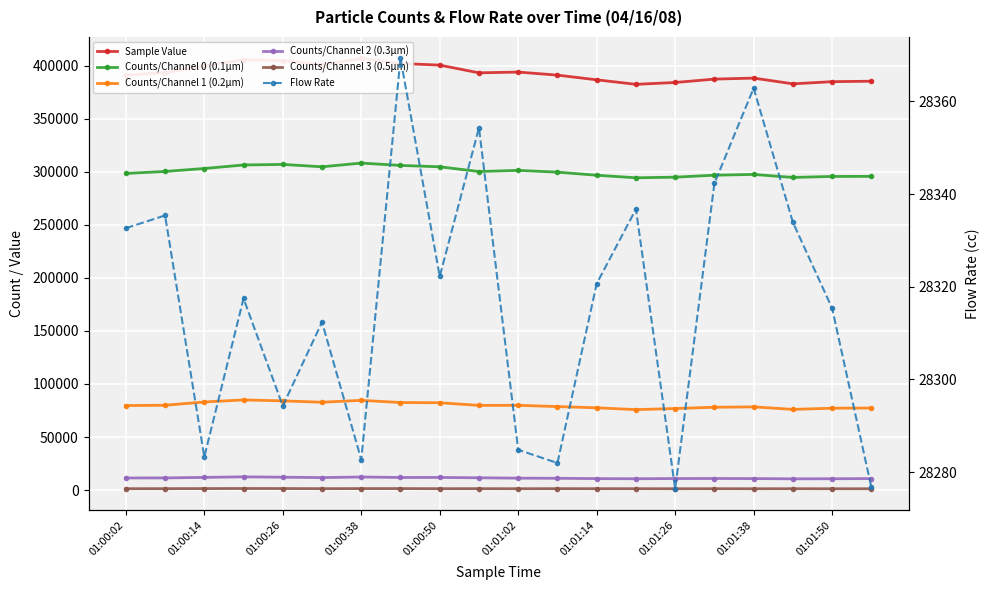

What is the smallest value displayed?

1275.0